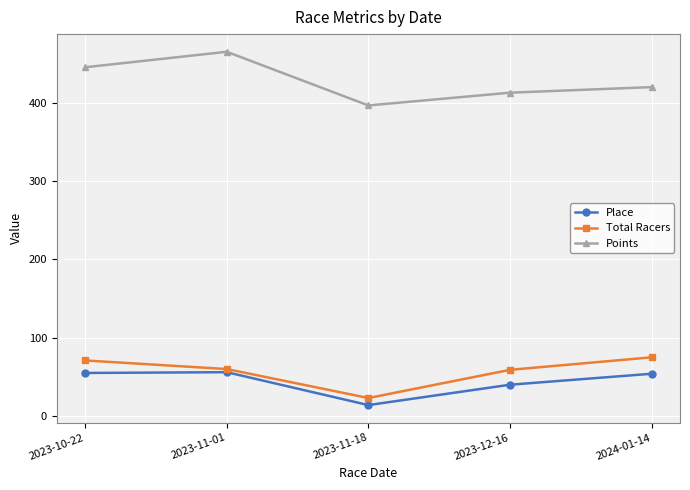

At which category does Points reach its first local peak?

2023-11-01